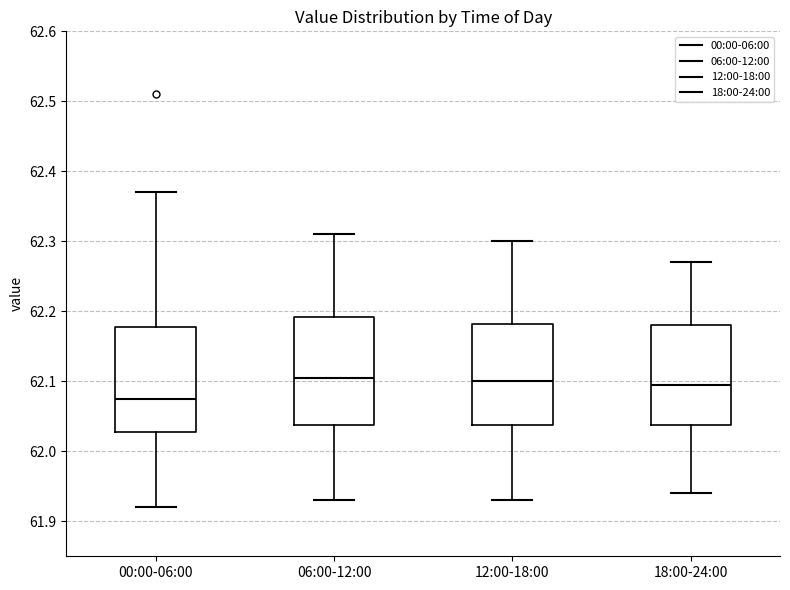

Reading left to right, transcribe this box plot: for each box, give where its median line is, the range the box spans, and where its two whiskers end, as read against the y-axis. The values are not printed on the chart, so give them approximately, as read against the axis.

00:00-06:00: median 62.08, box 62.03 to 62.18, whiskers 61.92 to 62.37
06:00-12:00: median 62.11, box 62.04 to 62.19, whiskers 61.93 to 62.31
12:00-18:00: median 62.10, box 62.04 to 62.18, whiskers 61.93 to 62.30
18:00-24:00: median 62.10, box 62.04 to 62.18, whiskers 61.94 to 62.27